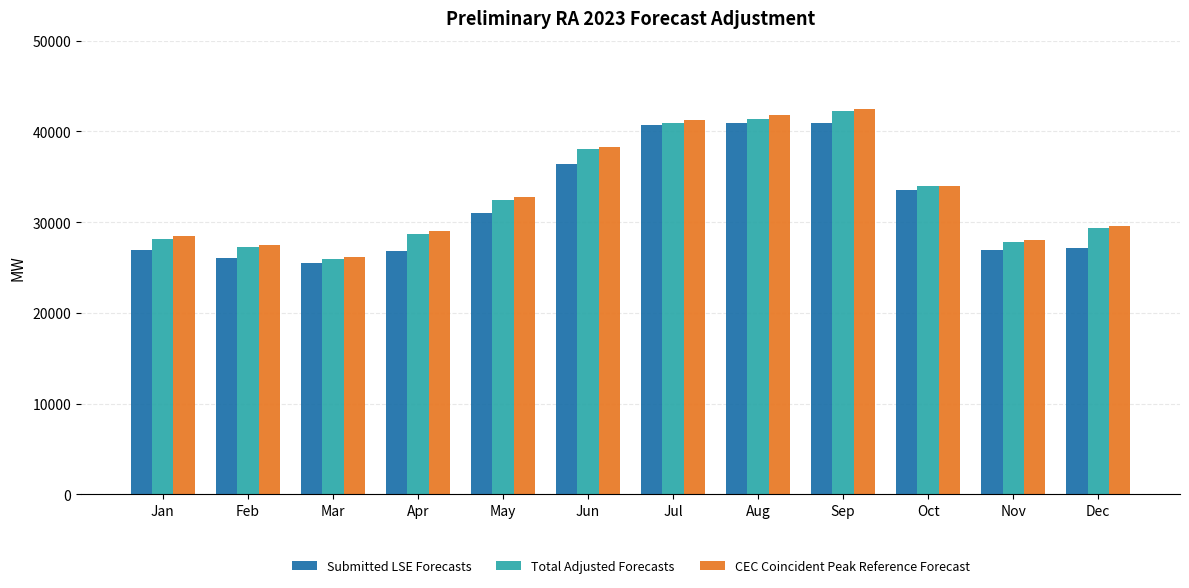

What is the difference between the Total Adjusted Forecasts values at Nov and May?

4696.4